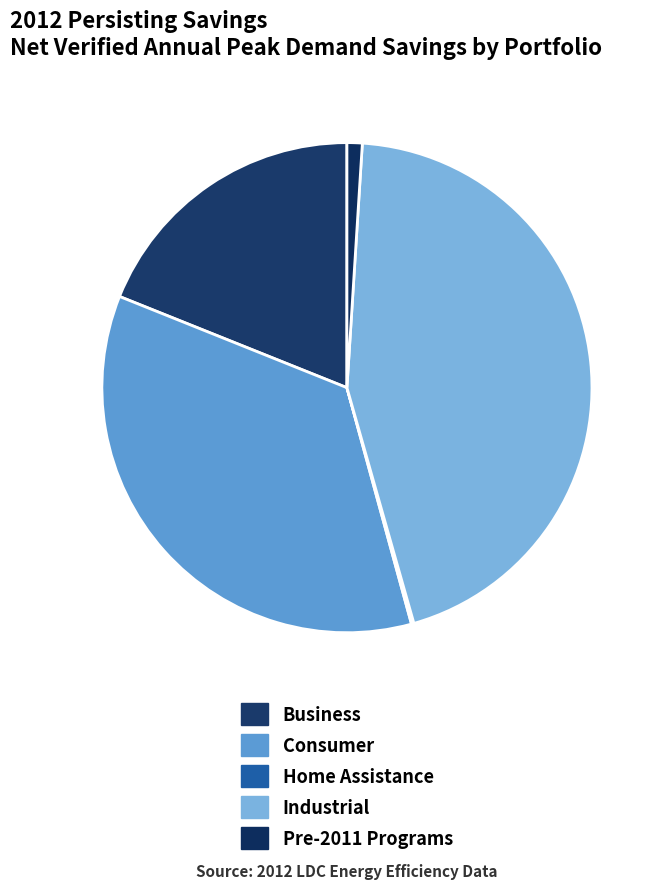

How many segments does this pie chart have?

5